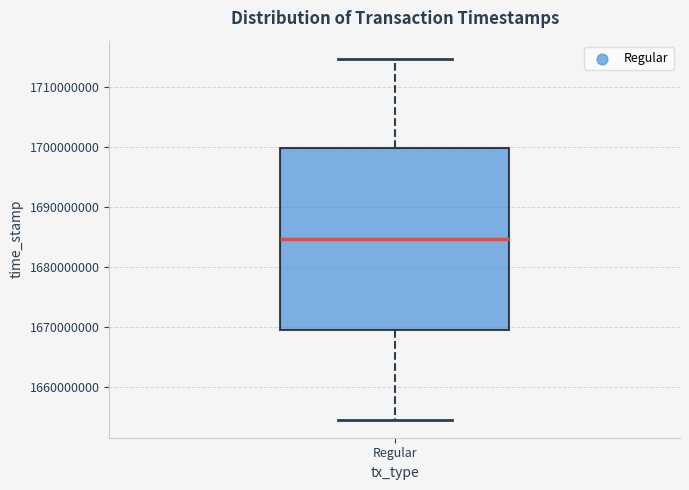

Read this box plot against the y-axis: the position of the median line, the range covered by the box, and the ends of both whiskers. The values are not printed on the chart, so give them approximately, as read against the axis.

median 1685000000, box 1669000000 to 1700000000, whiskers 1654000000 to 1715000000